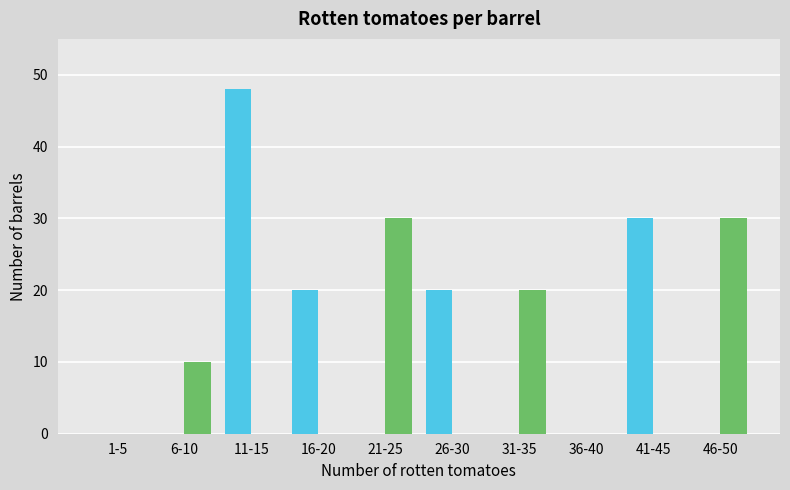

What is the maximum value shown in the chart?

48